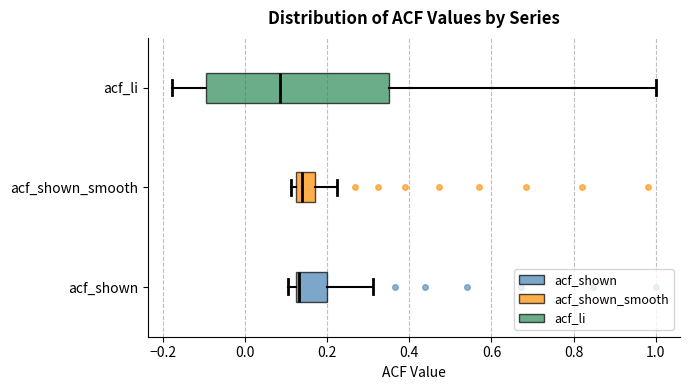

Reading bottom to top, transcribe this box plot: for each box, give where its median line is, the range the box spans, and where its two whiskers end, as read against the x-axis. The values are not printed on the chart, so give them approximately, as read against the axis.

acf_shown: median 0.14, box 0.12 to 0.20, whiskers 0.10 to 0.32
acf_shown_smooth: median 0.14, box 0.12 to 0.16, whiskers 0.12 (just left of the box's left edge) to 0.22
acf_li: median 0.08, box -0.10 to 0.34, whiskers -0.18 to 1.00